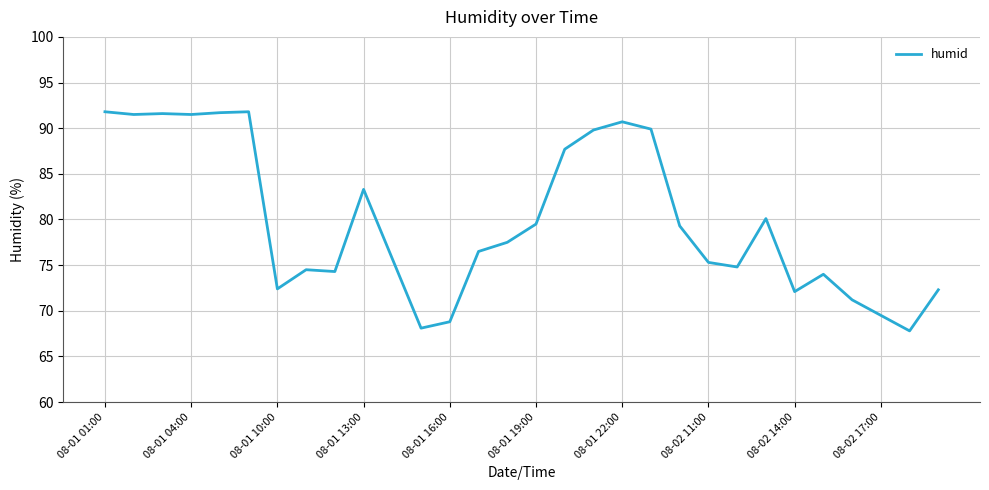

True or false: there are more than 2 points higher than both neighbors.

True